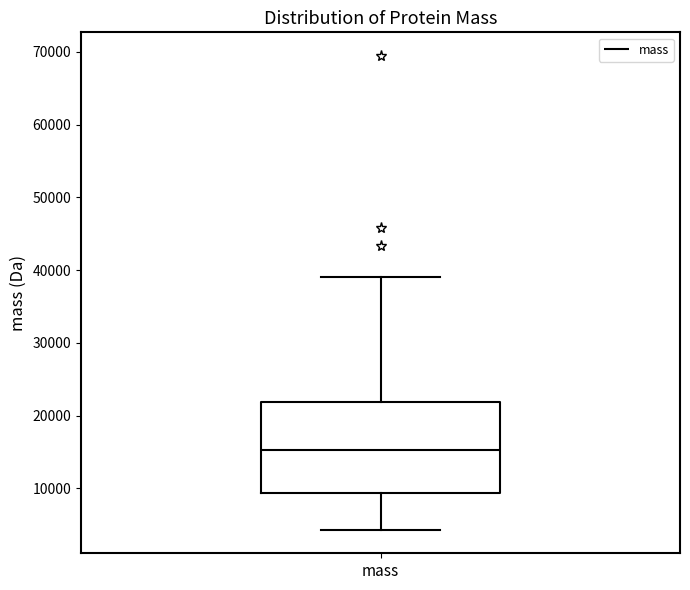

Read this box plot against the y-axis: the position of the median line, the range covered by the box, and the ends of both whiskers. The values are not printed on the chart, so give them approximately, as read against the axis.

median 15000, box 9000 to 22000, whiskers 4000 to 39000